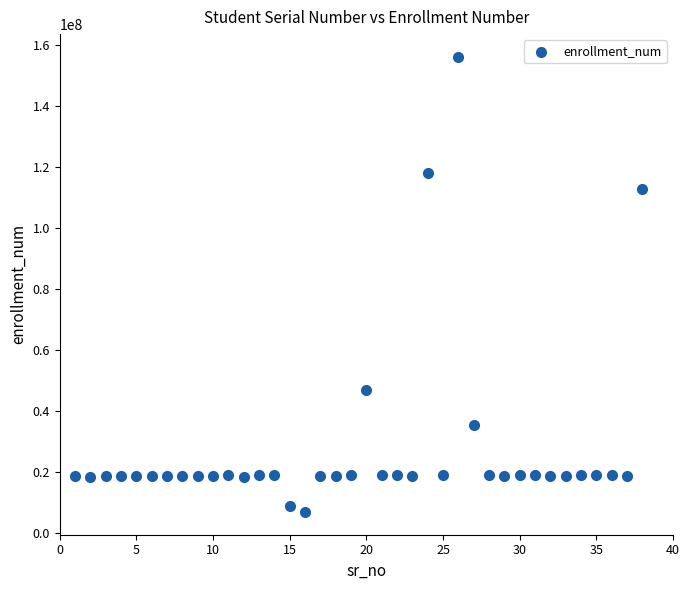

What is the range of X values (max minus min)?

37